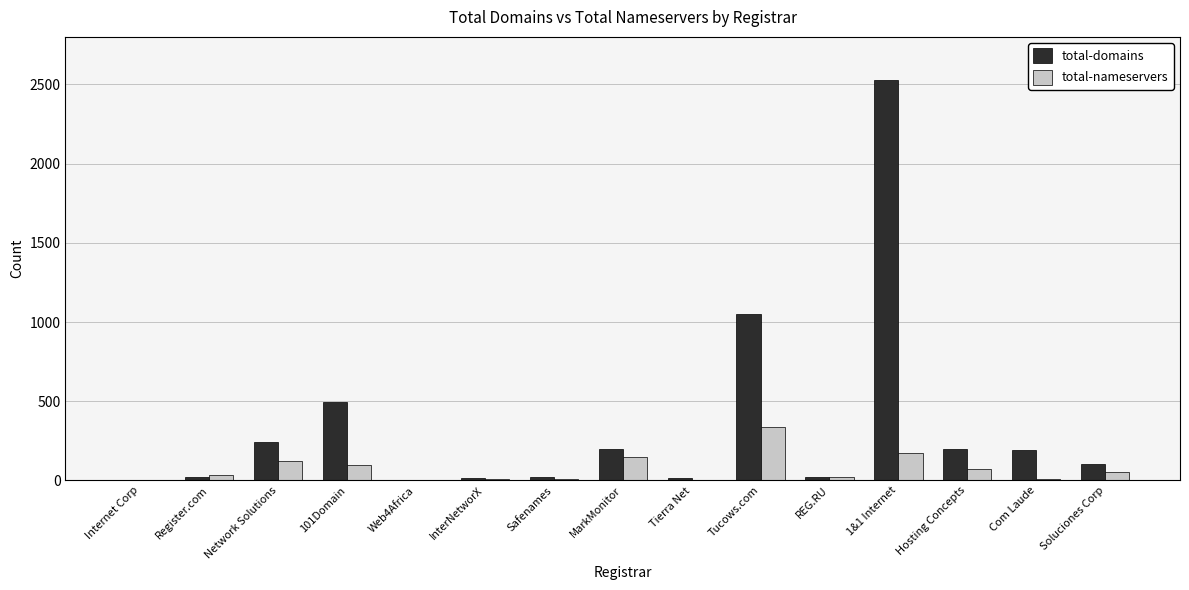

What is the total value across all series at Hosting Concepts?

268